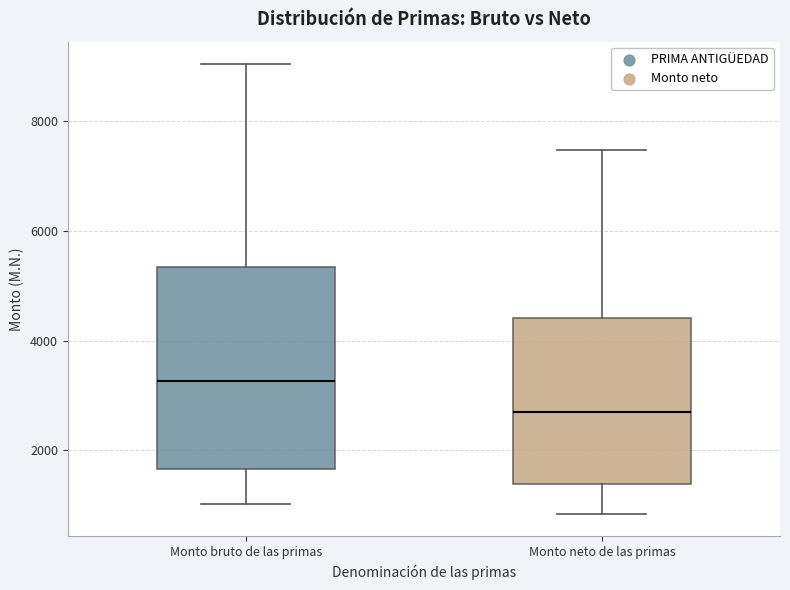

Reading left to right, read every box against the y-axis: the position of its median line, the range the box covers, and the ends of its whiskers. The values are not printed on the chart, so give them approximately, as read against the axis.

Monto bruto de las primas: median 3200, box 1600 to 5400, whiskers 1000 to 9000
Monto neto de las primas: median 2600, box 1400 to 4400, whiskers 800 to 7400